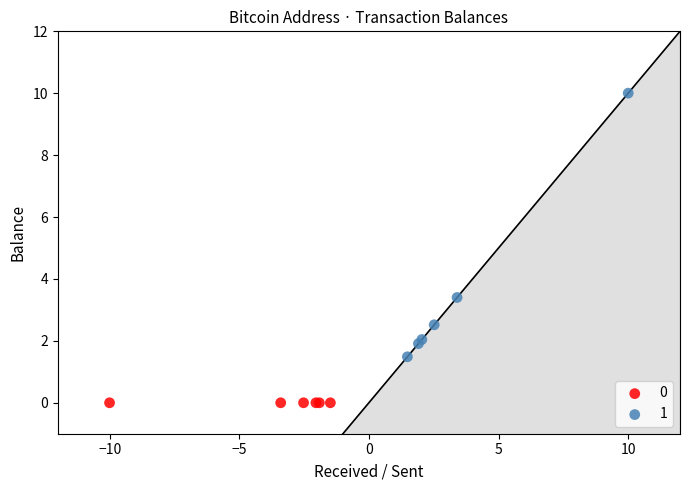

What are all the series names shown in the legend?

0, 1